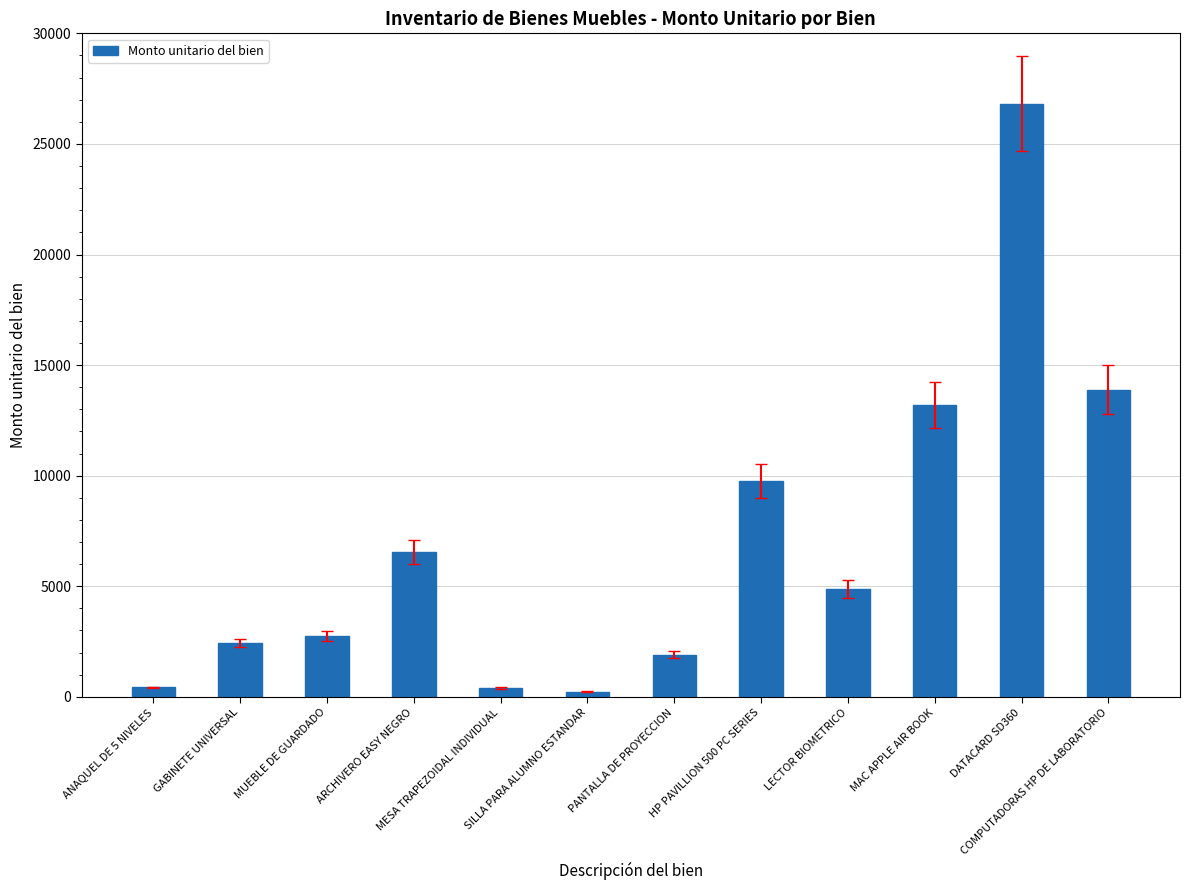

What is the value of the 4th bar from the left?

6545.9